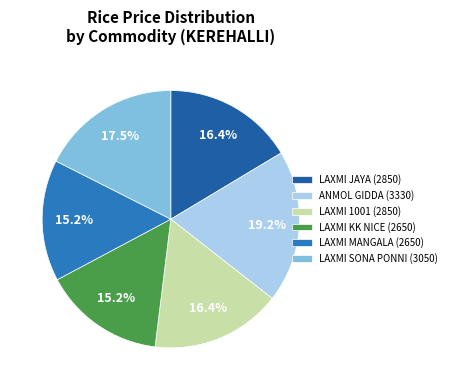

Which category has the biggest portion of the pie?

ANMOL GIDDA (3330)